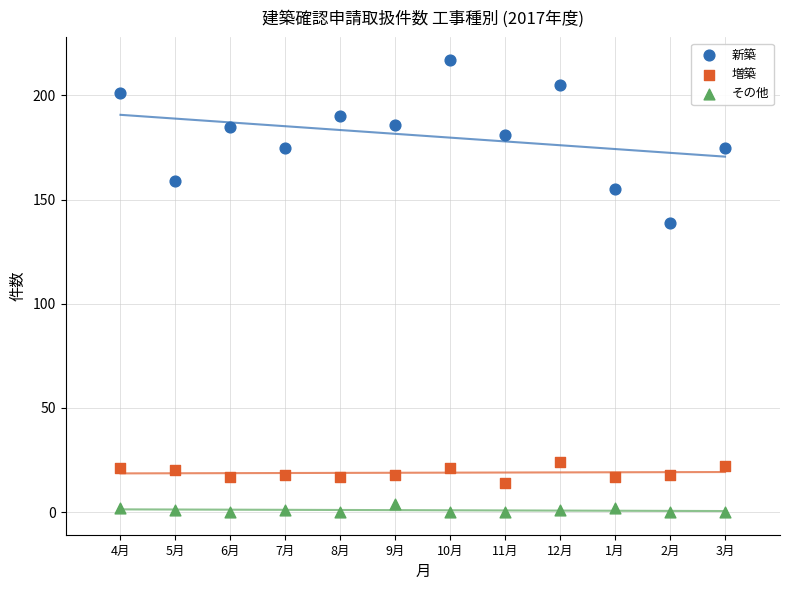

Across all series, what Y value is closest to 108?

139